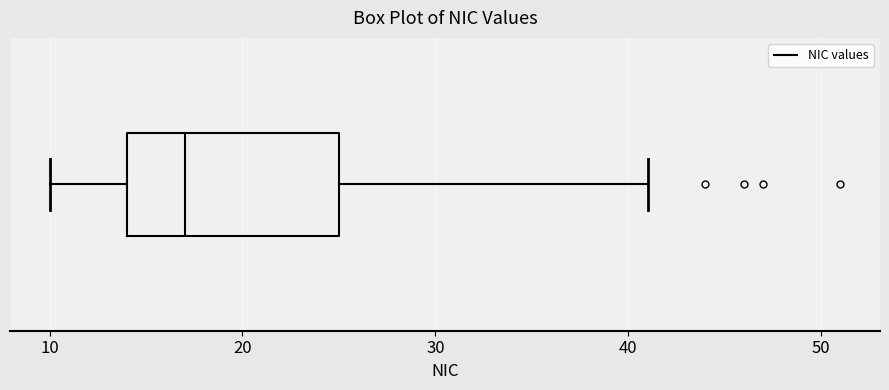

Transcribe this box plot: give where the median line is, the range the box spans, and where the two whiskers end, as read against the x-axis. The values are not printed on the chart, so give them approximately, as read against the axis.

median 17, box 14 to 25, whiskers 10 to 41